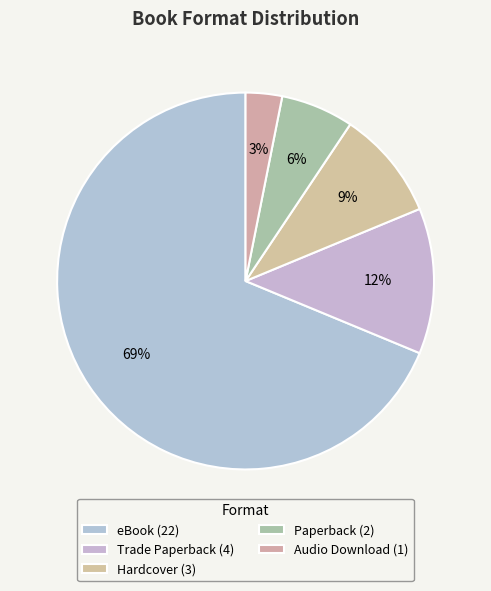

To the nearest percent, what portion does Hardcover represent?

9%